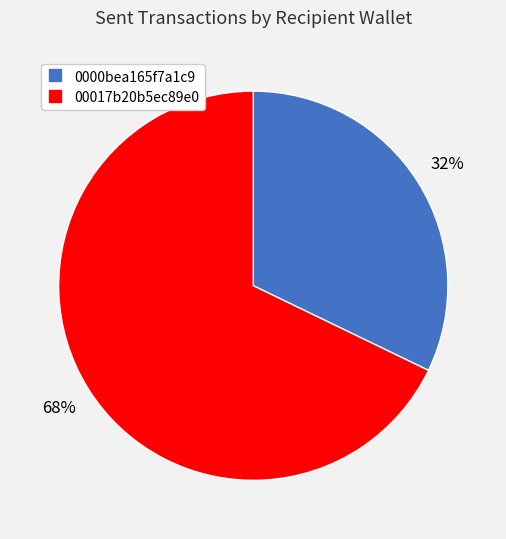

To the nearest percent, what is the difference between the largest and smallest slice percentages?

36%